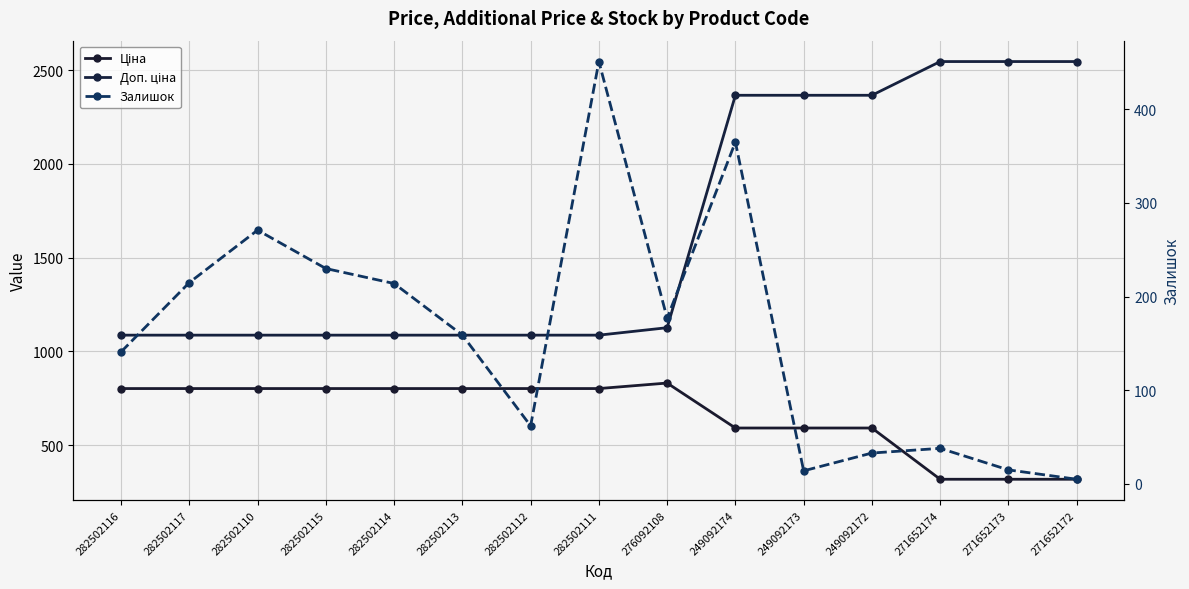

How many interior local peaks does the Ціна series have?

1